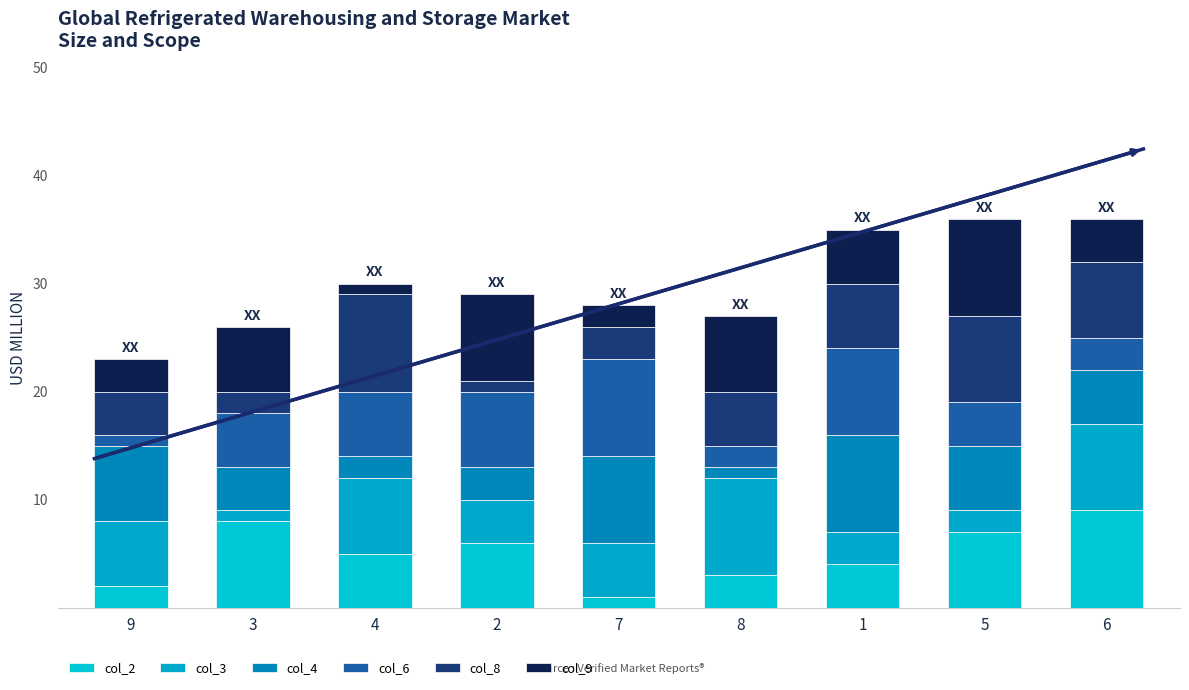

What position from the left is 1?

7